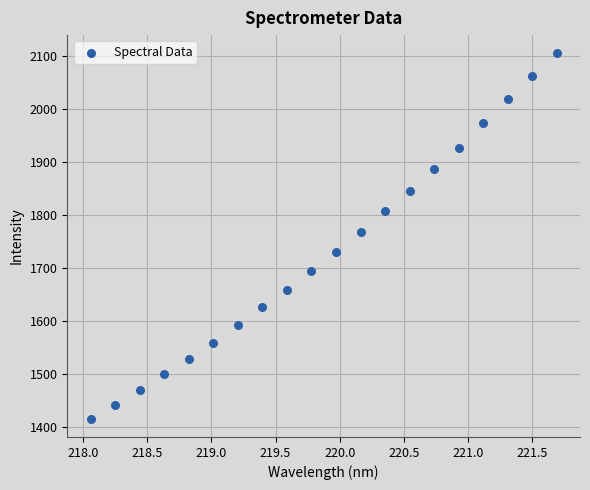

What Y value in the scatter plot is closest to 1760?

1768.0